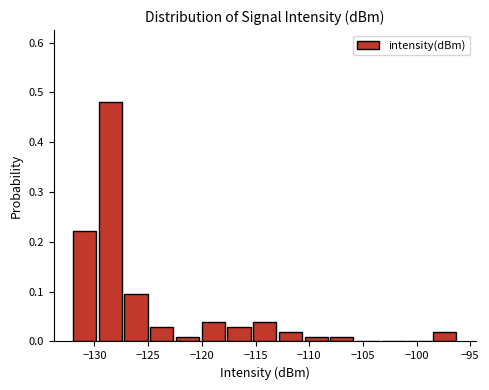

Reading left to right, transcribe this chart: for each bar, give the range it covers on the x-axis and its height. Neither the bar edges nor the heights are printed on the chart, so give them approximately, as read against the axes.

-132.0 to -129.5: 0.22
-129.5 to -127.0: 0.48
-127.0 to -125.0: 0.10
-125.0 to -122.5: 0.03
-122.5 to -120.0: under 0.01
-120.0 to -117.5: 0.04
-117.5 to -115.0: 0.03
-115.0 to -113.0: 0.04
-113.0 to -110.5: 0.02
-110.5 to -108.0: under 0.01
-108.0 to -105.5: under 0.01
-105.5 to -103.0: 0
-103.0 to -101.0: 0
-101.0 to -98.5: 0
-98.5 to -96.0: 0.02